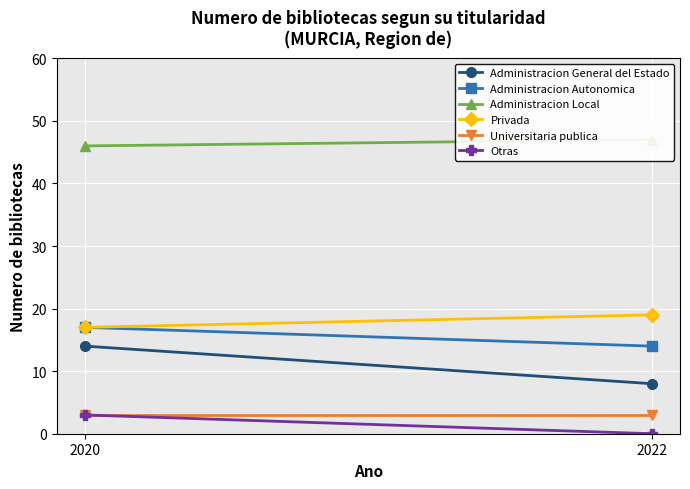

Reading left to right, what are all the values shown in this chart?

Administracion General del Estado: 2020=14	2022=8
Administracion Autonomica: 2020=17	2022=14
Administracion Local: 2020=46	2022=47
Privada: 2020=17	2022=19
Universitaria publica: 2020=3	2022=3
Otras: 2020=3	2022=0